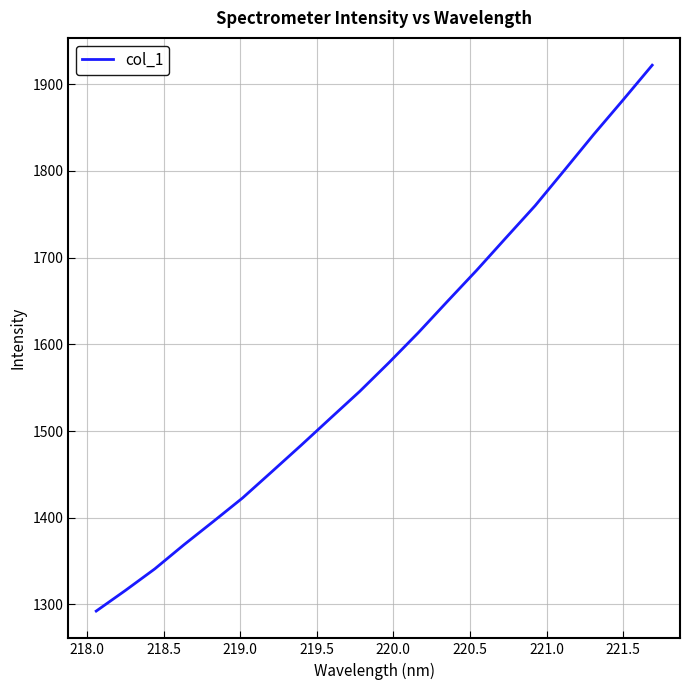

True or false: there are more than 2 points higher than both neighbors.

False